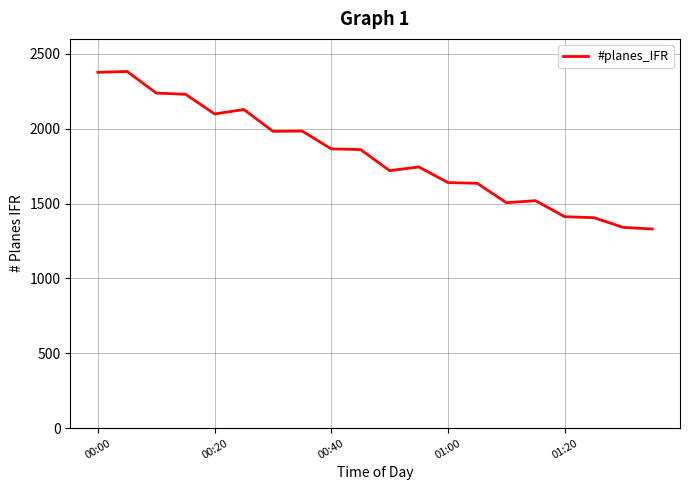

What is the minimum value shown in the chart?

1330.4